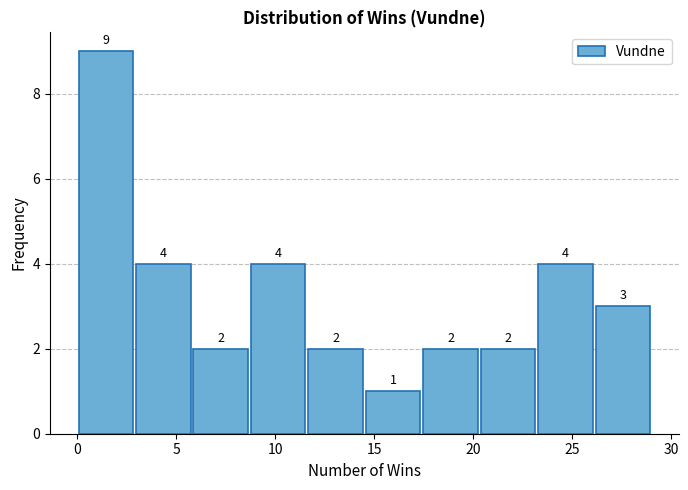

Reading left to right, transcribe this chart: for each bar, give the range it covers on the x-axis and its height. The bar edges are not printed on the chart, so give them approximately, as read against the axis.

0.0 to 2.9: 9
2.9 to 5.8: 4
5.8 to 8.7: 2
8.7 to 11.6: 4
11.6 to 14.5: 2
14.5 to 17.4: 1
17.4 to 20.3: 2
20.3 to 23.2: 2
23.2 to 26.1: 4
26.1 to 29.0: 3